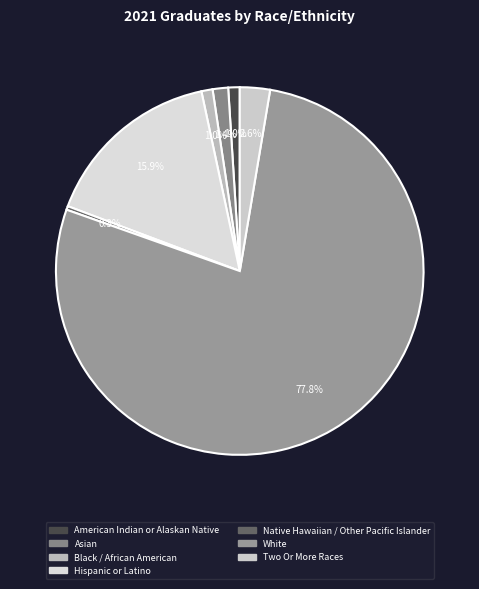

How many segments does this pie chart have?

7